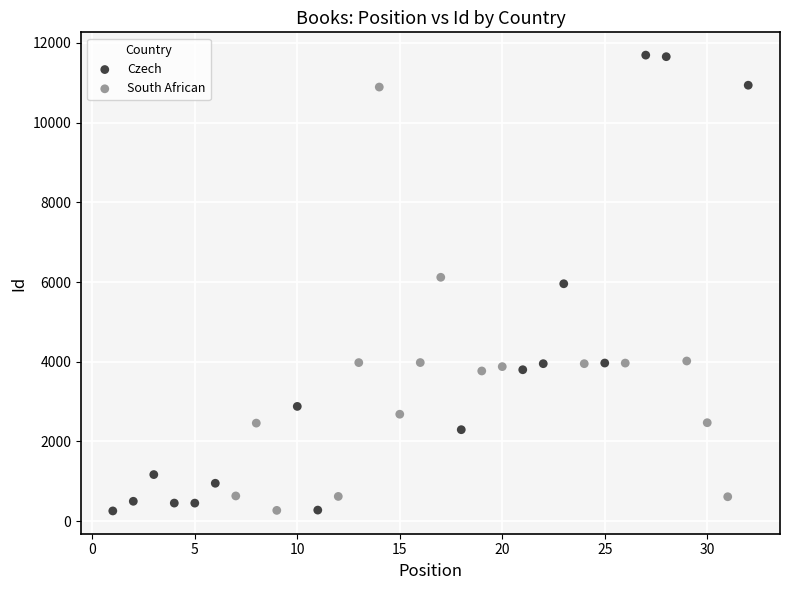

Which series reaches the maximum Y coordinate?

Czech